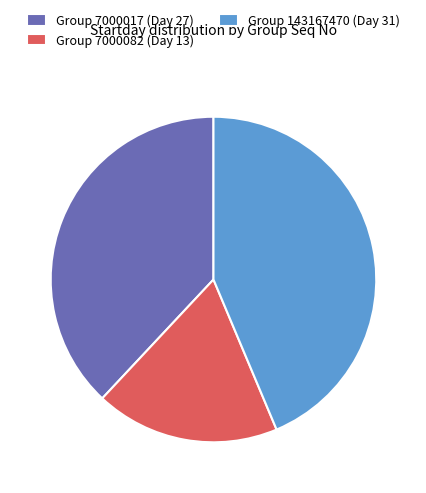

Does any single category account for the majority?

No